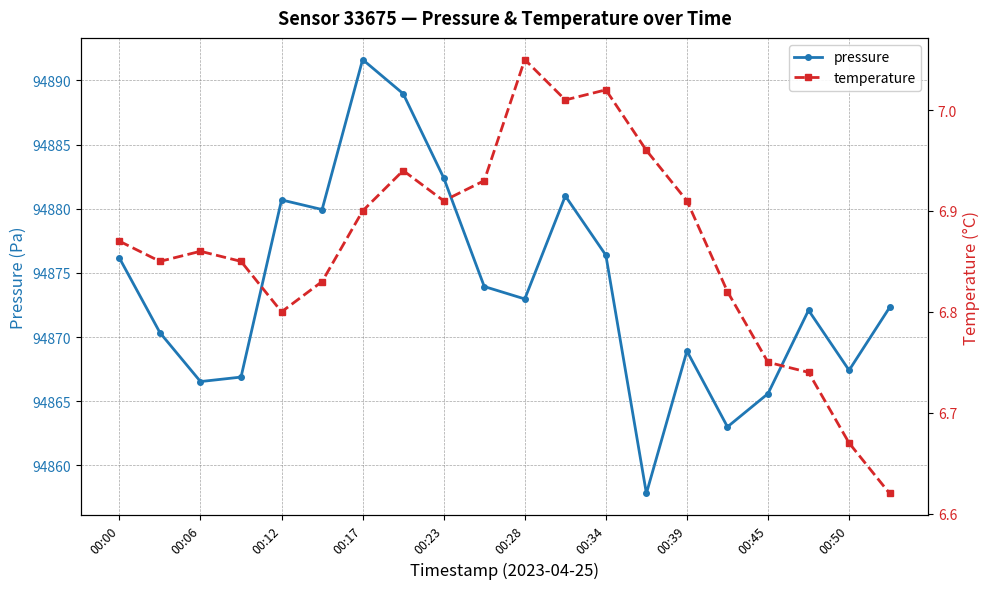

What is the lowest value of the pressure series?

94857.8